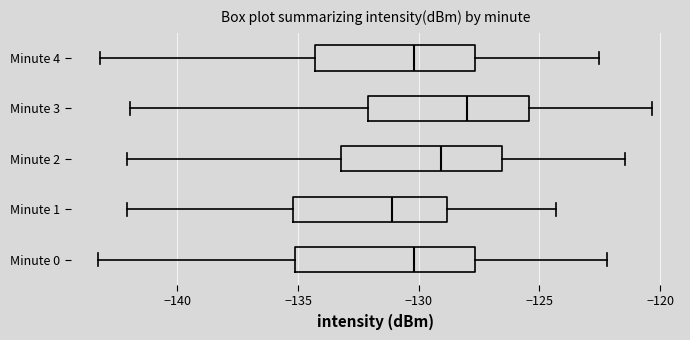

Comparing the boxes themselves (not the whiskers), which one is the widest?

Minute 0